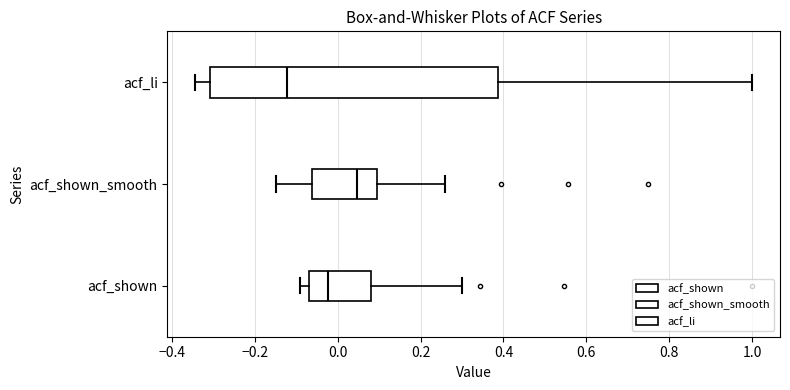

Comparing the boxes themselves (not the whiskers), which one is the widest?

acf_li